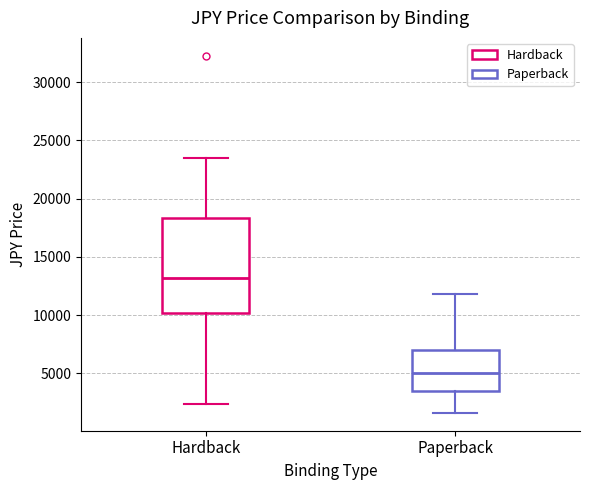

Which box has the highest median line?

Hardback